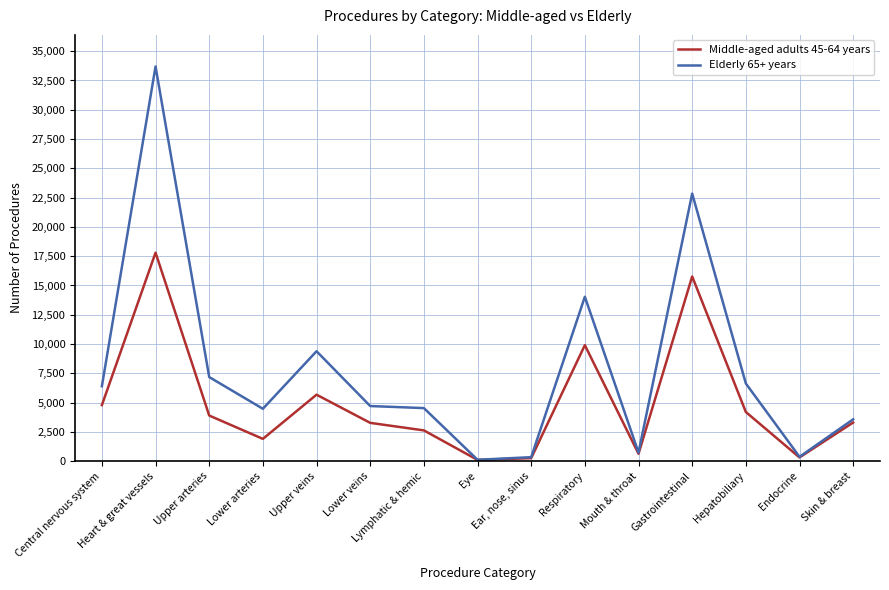

What are all the series names shown in the legend?

Middle-aged adults 45-64 years, Elderly 65+ years